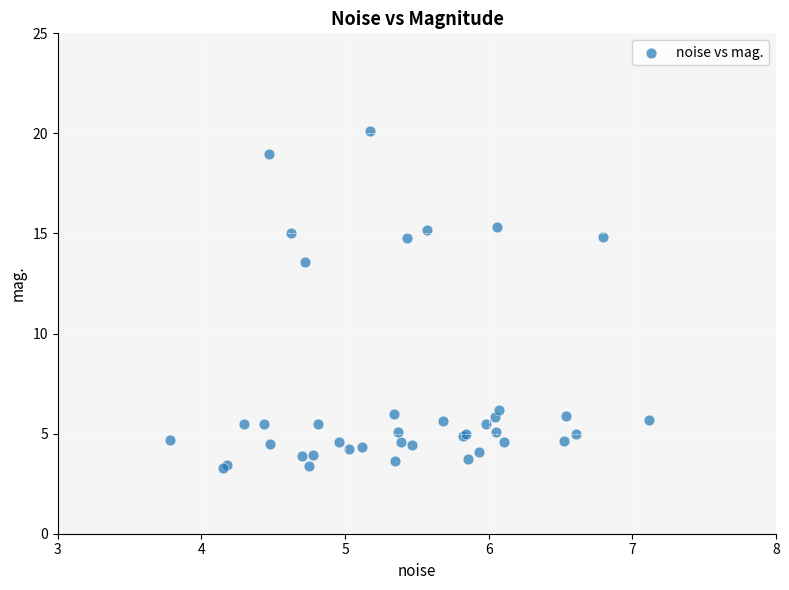

What Y value in the scatter plot is closest to 11?

13.6